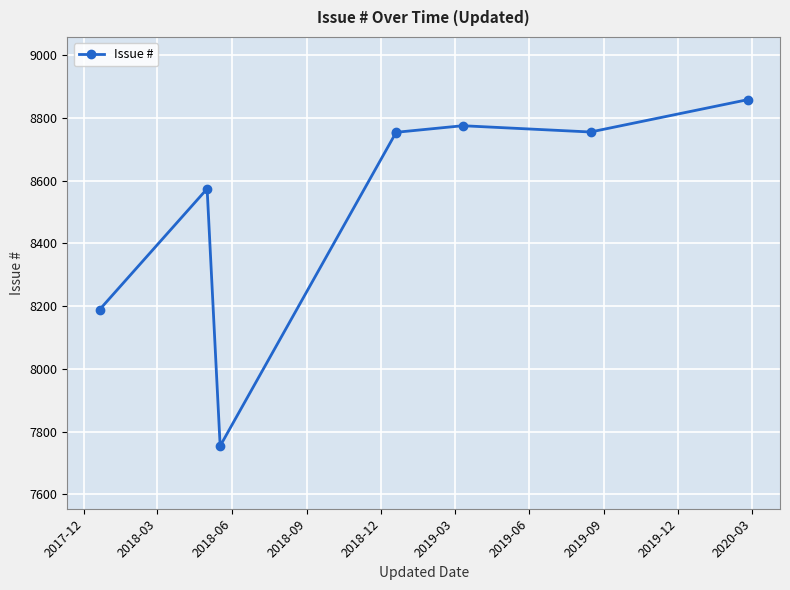

How many points are lower than both their immediate neighbors (excluding endpoints)?

2